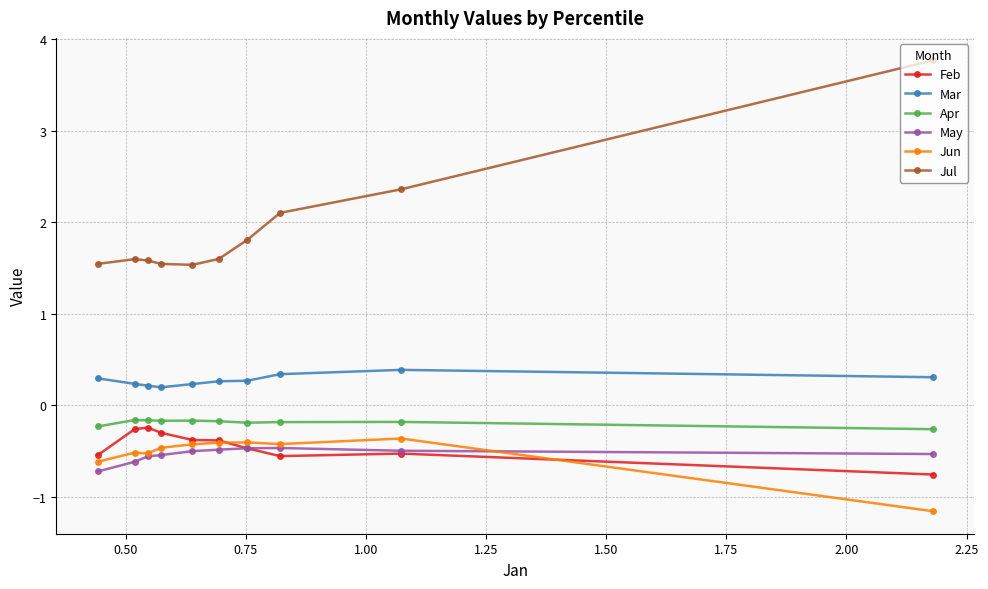

How many intersections are there between May and Jun?

1